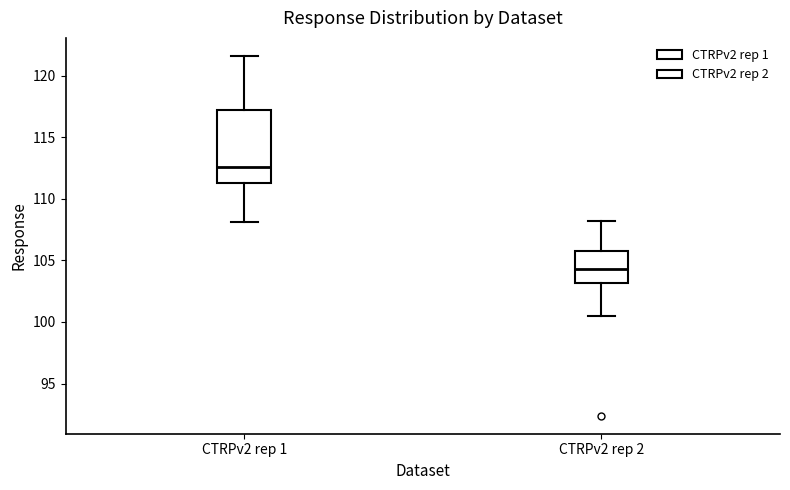

Where is the lower edge of the box for CTRPv2 rep 1 on the y-axis? The values are not printed on the chart, so give them approximately, as read against the axis.

111.5